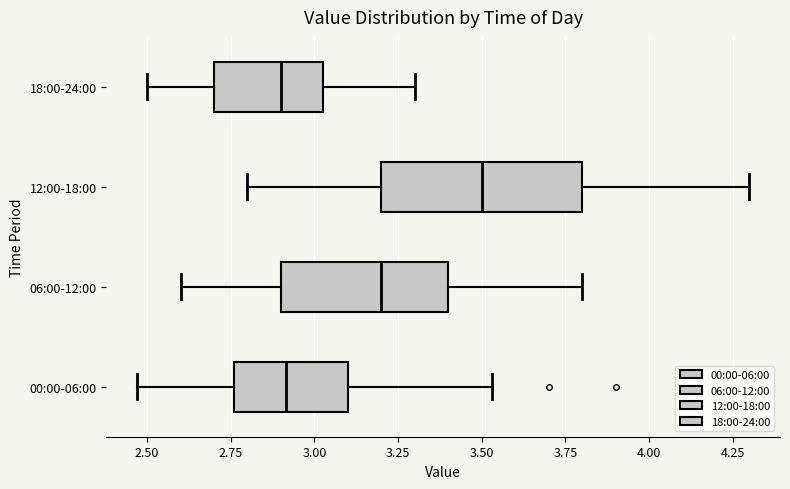

Reading bottom to top, read every box against the x-axis: the position of its median line, the range the box covers, and the ends of its whiskers. The values are not printed on the chart, so give them approximately, as read against the axis.

00:00-06:00: median 2.90, box 2.75 to 3.10, whiskers 2.45 to 3.55
06:00-12:00: median 3.20, box 2.90 to 3.40, whiskers 2.60 to 3.80
12:00-18:00: median 3.50, box 3.20 to 3.80, whiskers 2.80 to 4.30
18:00-24:00: median 2.90, box 2.70 to 3.05, whiskers 2.50 to 3.30